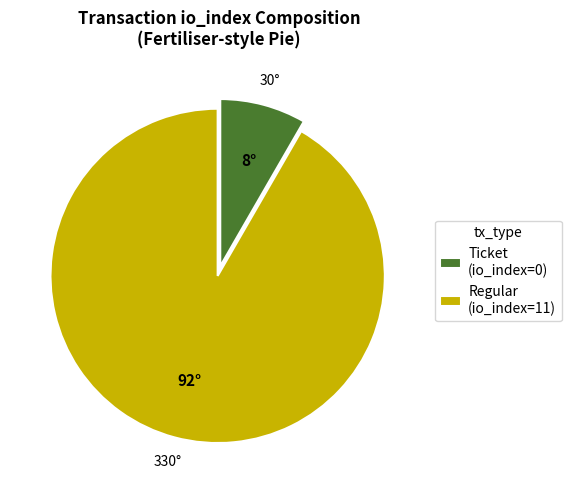

Do Regular (io_index=11) and Ticket (io_index=0) together represent more than half of the pie?

Yes